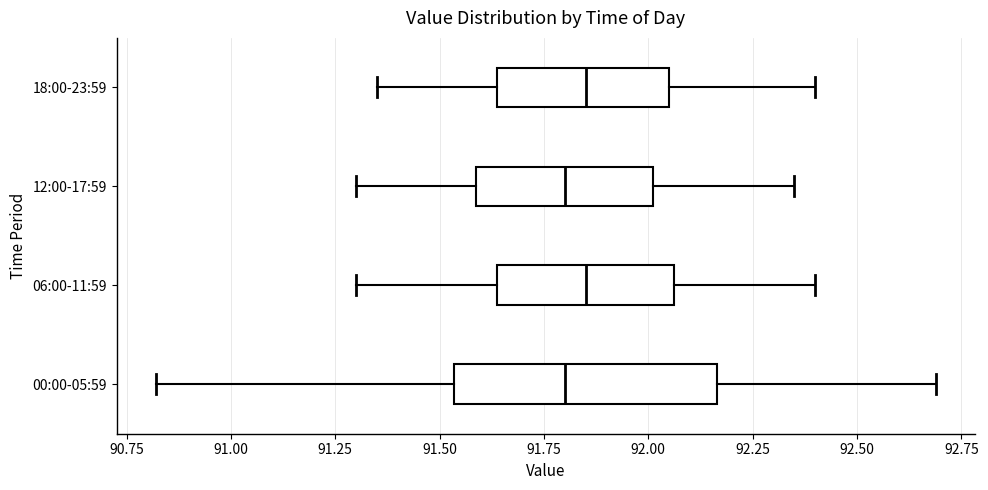

Reading bottom to top, read every box against the x-axis: the position of its median line, the range the box covers, and the ends of its whiskers. The values are not printed on the chart, so give them approximately, as read against the axis.

00:00-05:59: median 91.80, box 91.55 to 92.15, whiskers 90.80 to 92.70
06:00-11:59: median 91.85, box 91.65 to 92.05, whiskers 91.30 to 92.40
12:00-17:59: median 91.80, box 91.60 to 92.00, whiskers 91.30 to 92.35
18:00-23:59: median 91.85, box 91.65 to 92.05, whiskers 91.35 to 92.40